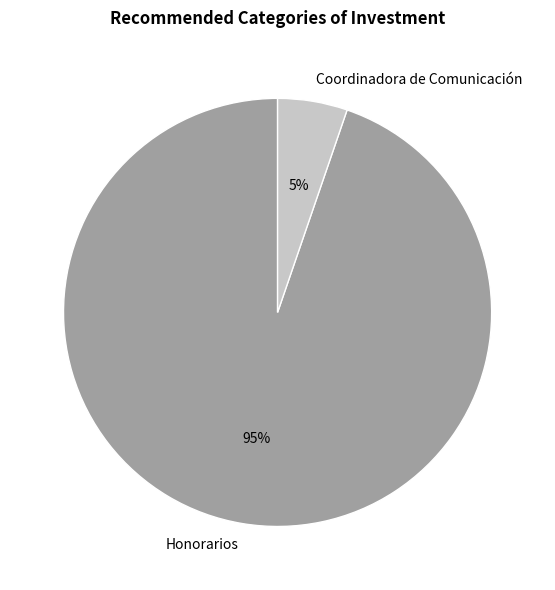

To the nearest percent, what is the average slice percentage?

50%